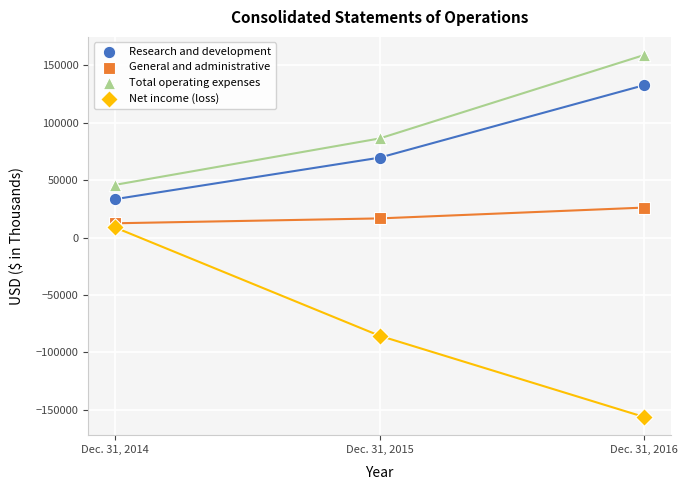

What are all the series names shown in the legend?

Research and development, General and administrative, Total operating expenses, Net income (loss)